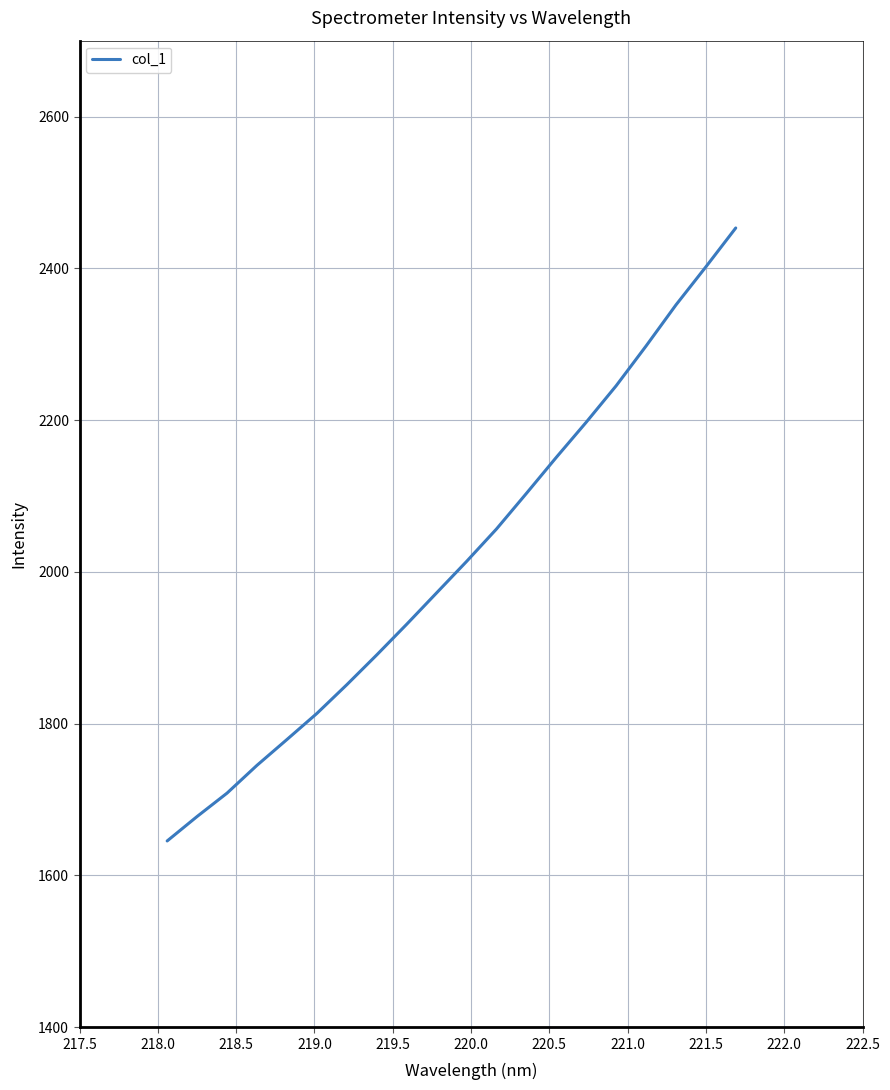

What is the minimum value shown in the chart?

1645.5